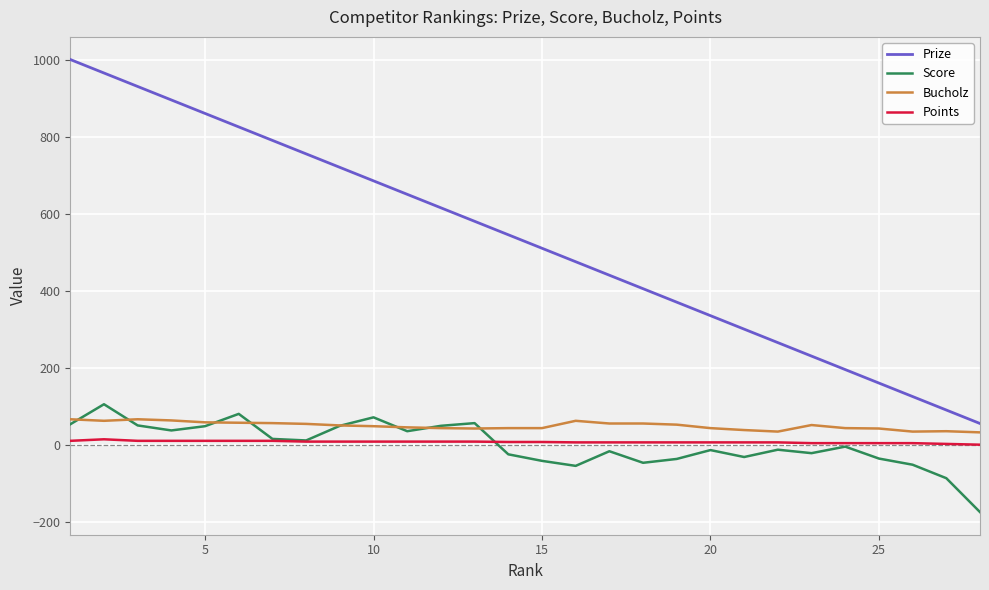

How many categories are shown in the chart?

28